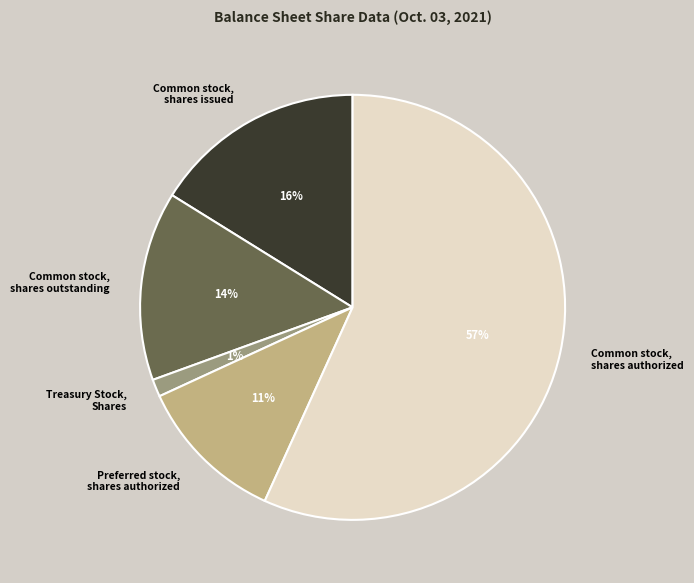

To the nearest percent, what portion does Common stock, shares outstanding represent?

14%